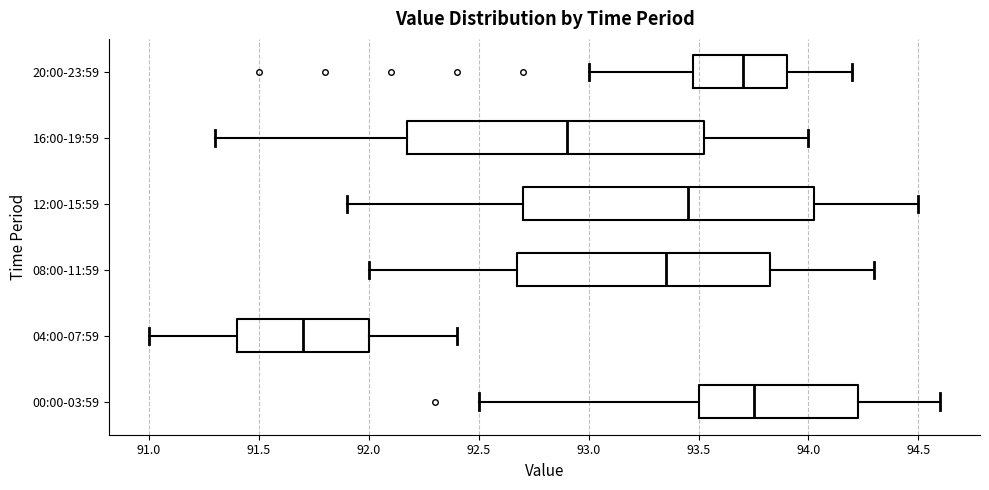

Which box's median line is the furthest to the left?

04:00-07:59